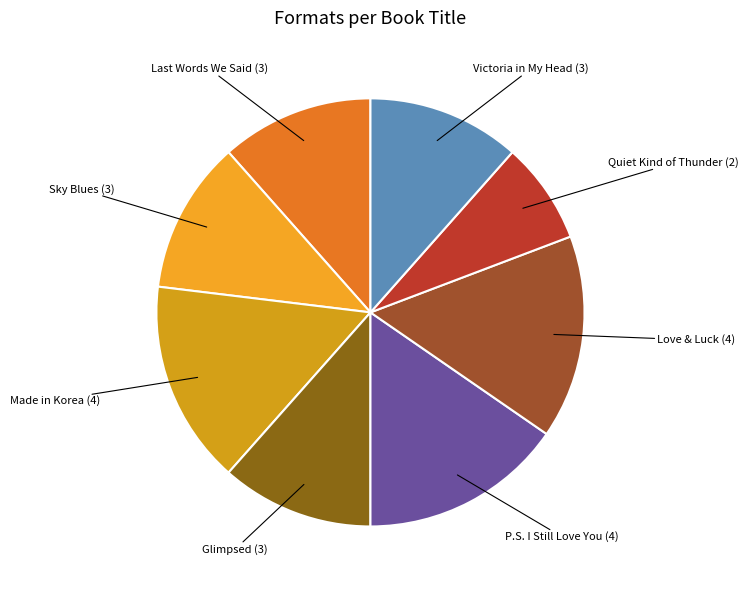

Is the sum of P.S. I Still Love You (4) and Quiet Kind of Thunder (2) greater than half?

No